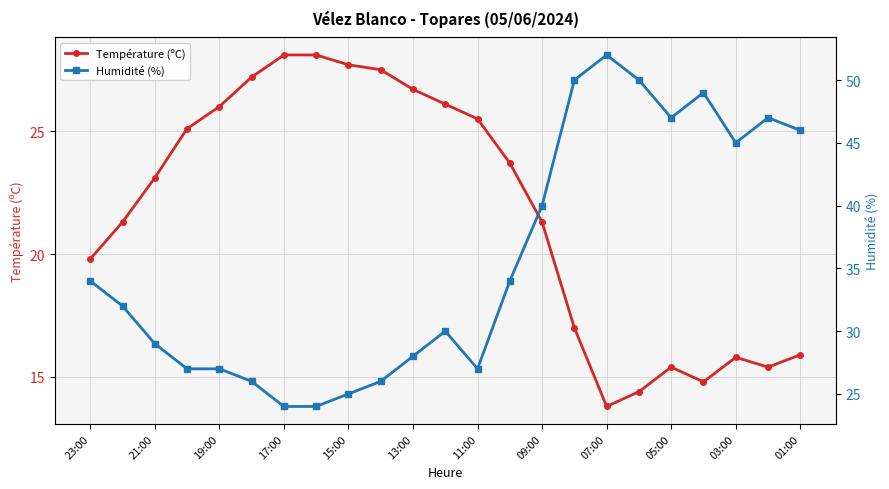

The Température (ºC) series shows 23.1 at 21:00. True or false?

True